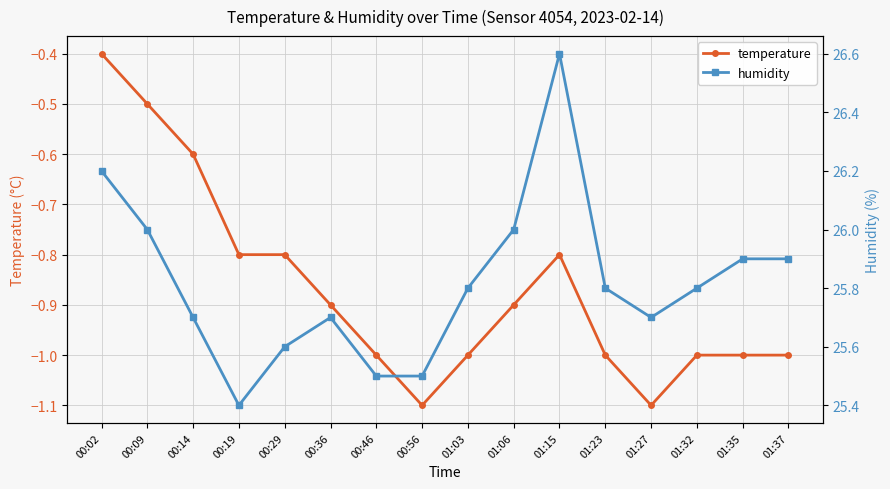

Which series has the largest range (max minus min)?

humidity